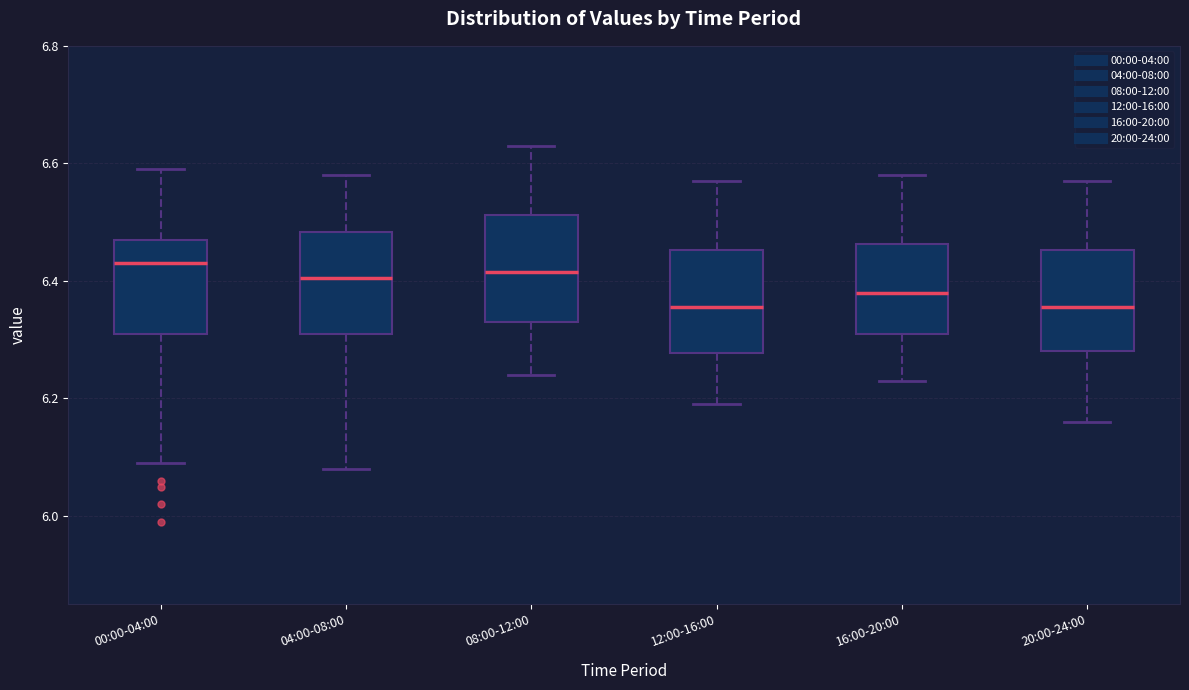

Reading left to right, transcribe this box plot: for each box, give where its median line is, the range the box spans, and where its two whiskers end, as read against the y-axis. The values are not printed on the chart, so give them approximately, as read against the axis.

00:00-04:00: median 6.44, box 6.32 to 6.48, whiskers 6.10 to 6.60
04:00-08:00: median 6.40, box 6.32 to 6.48, whiskers 6.08 to 6.58
08:00-12:00: median 6.42, box 6.34 to 6.52, whiskers 6.24 to 6.64
12:00-16:00: median 6.36, box 6.28 to 6.46, whiskers 6.20 to 6.58
16:00-20:00: median 6.38, box 6.32 to 6.46, whiskers 6.24 to 6.58
20:00-24:00: median 6.36, box 6.28 to 6.46, whiskers 6.16 to 6.58